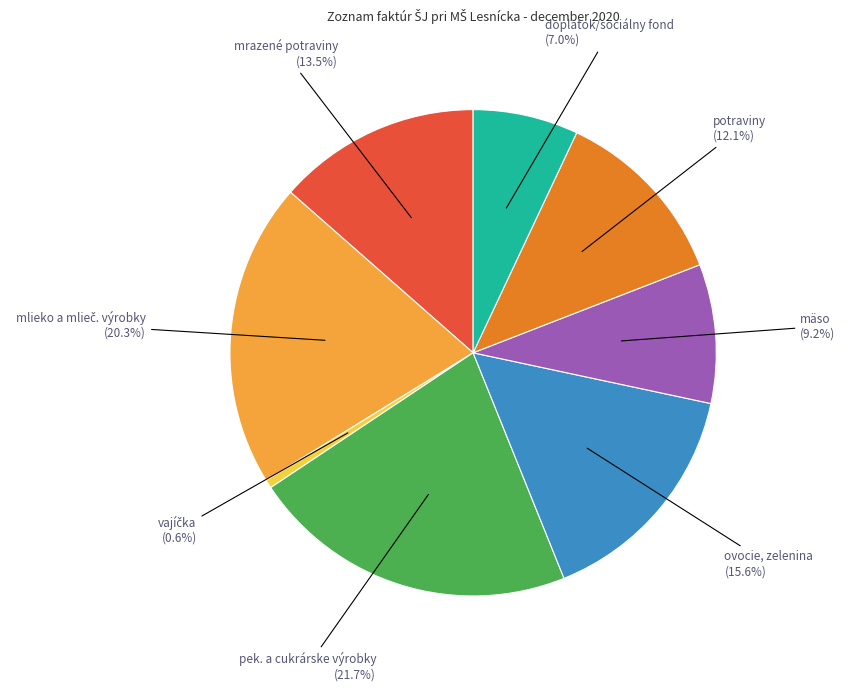

Which slice is the largest?

pek. a cukrárske výrobky